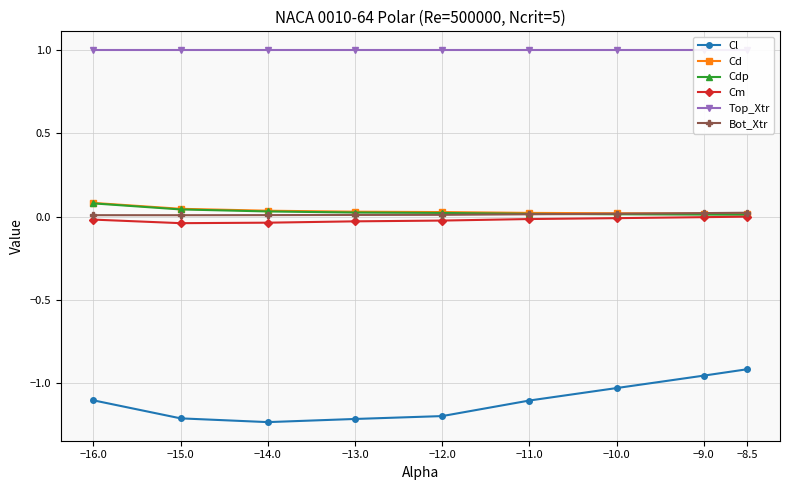

Rank the categories by Cl value from lowest to highest.

−14.0, −13.0, −15.0, −12.0, −11.0, −16.0, −10.0, −9.0, −8.5